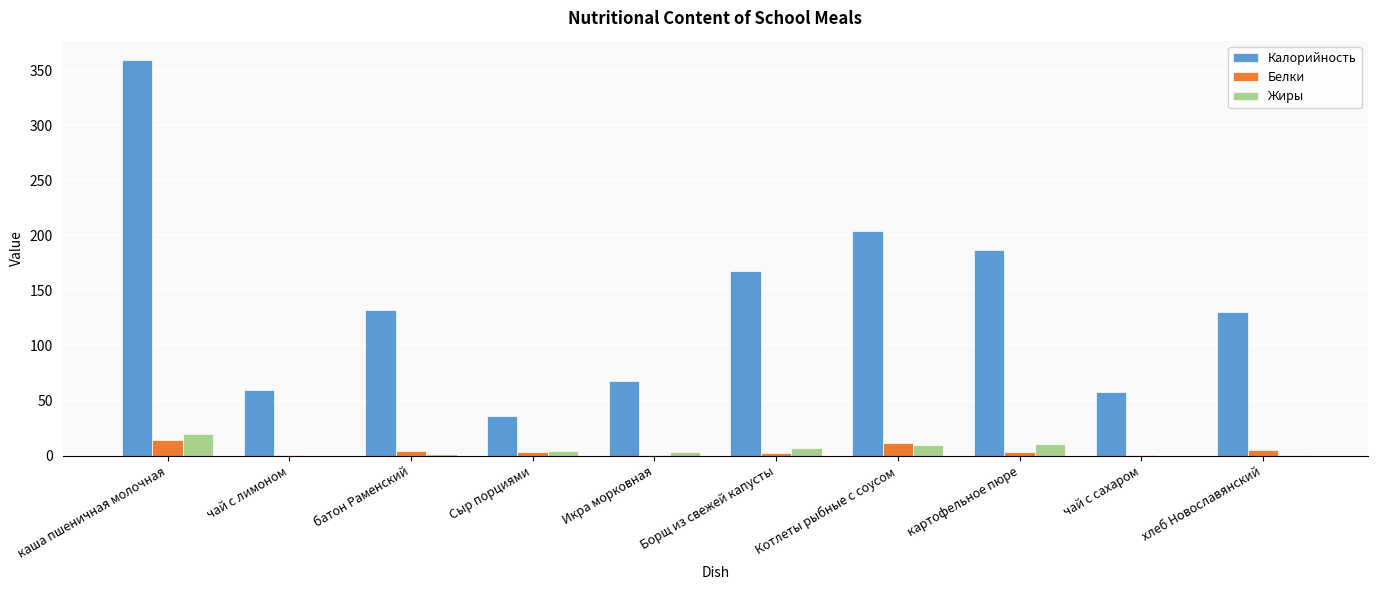

How many groups of bars are there?

10